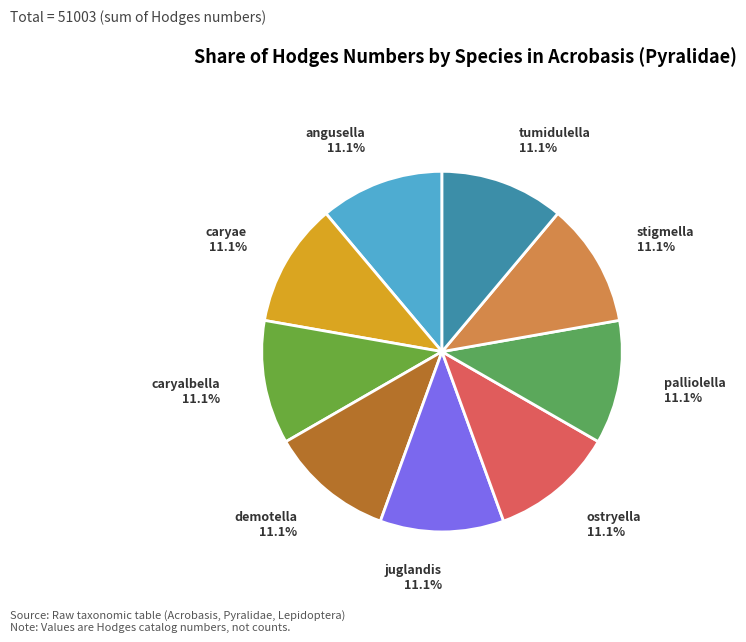

Is it true that stigmella is 3% of the pie?

False